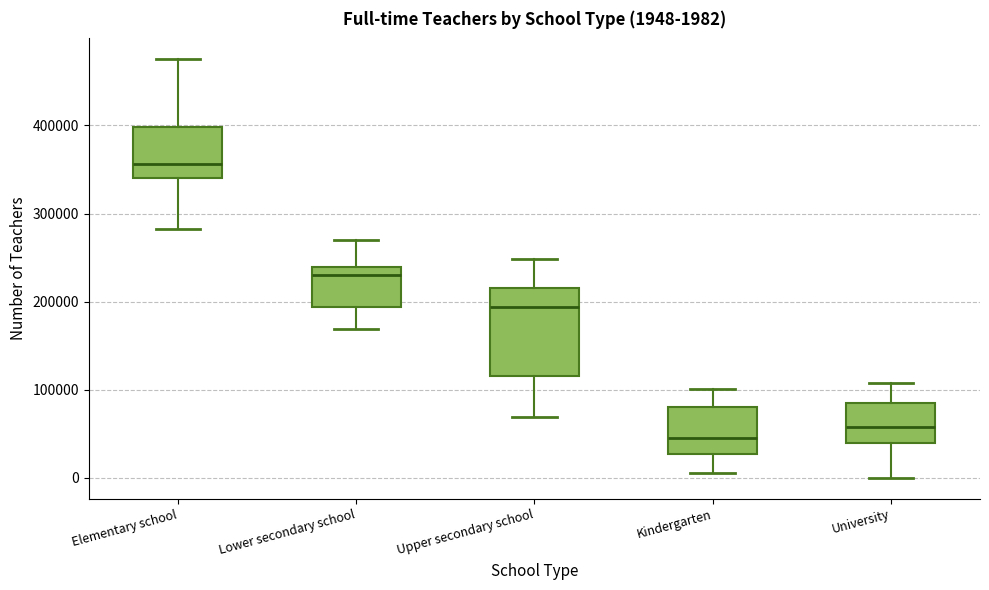

Which box's median line is the highest?

Elementary school